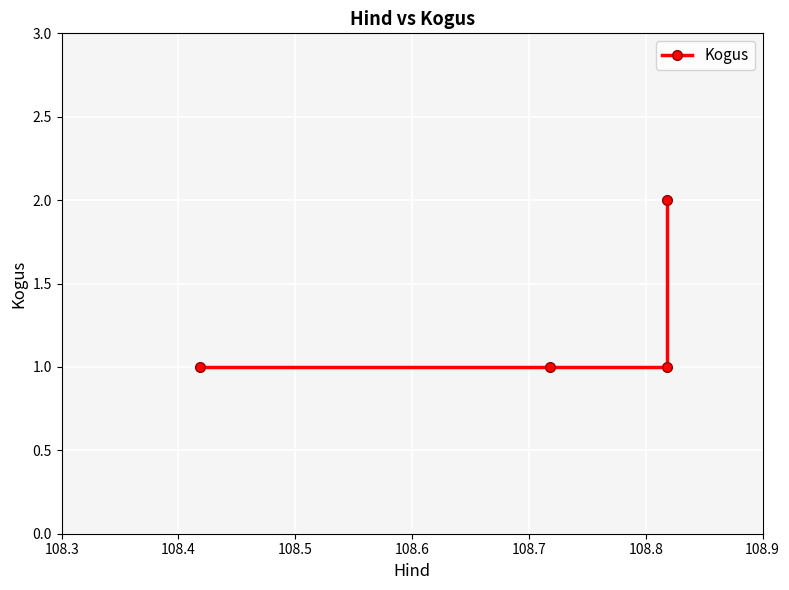

At which category does the chart reach its minimum across all series?

108.4